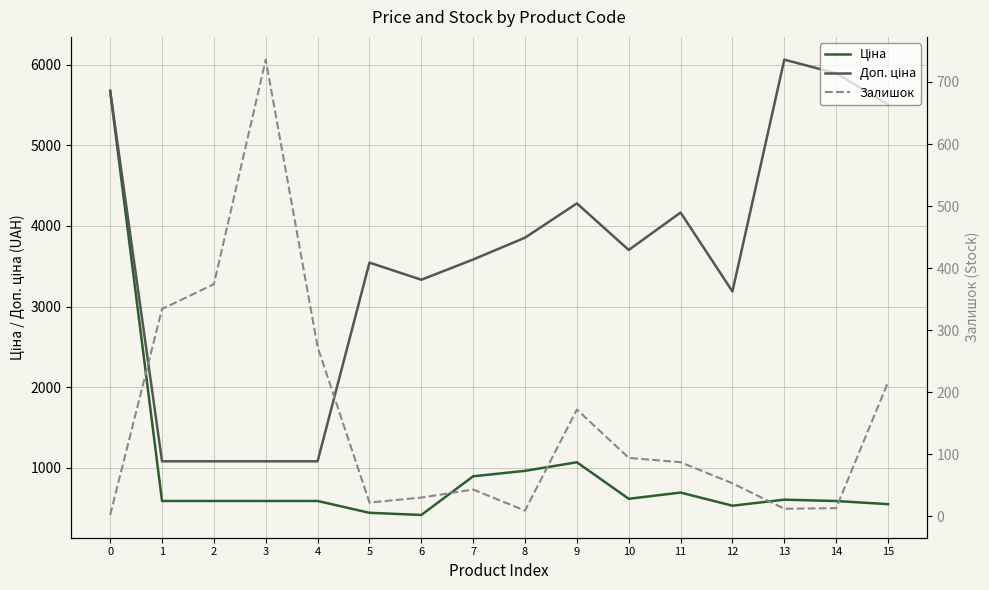

Count the number of data series in this chart.

3